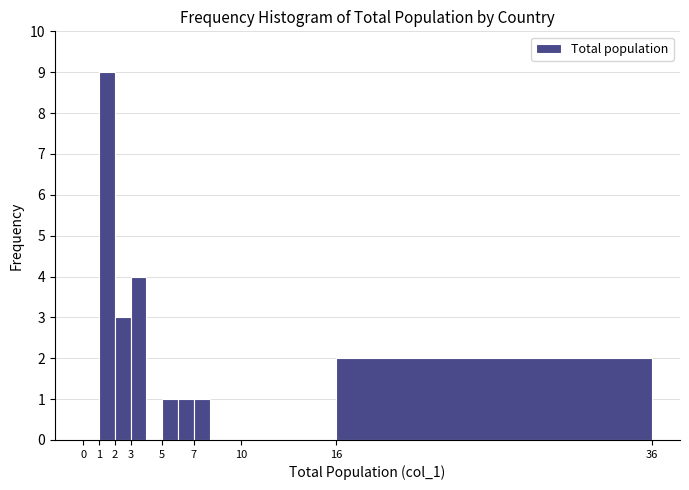

Reading left to right, transcribe this chart: for each bar, give the range it covers on the x-axis and its height. The values are not printed on the chart, so give them approximately, as read against the axis.

0 to 1: 0
1 to 2: 9
2 to 3: 3
3 to 4: 4
4 to 5: 0
5 to 6: 1
6 to 7: 1
7 to 8: 1
8 to 9: 0
9 to 10: 0
10 to 16: 0
16 to 36: 2